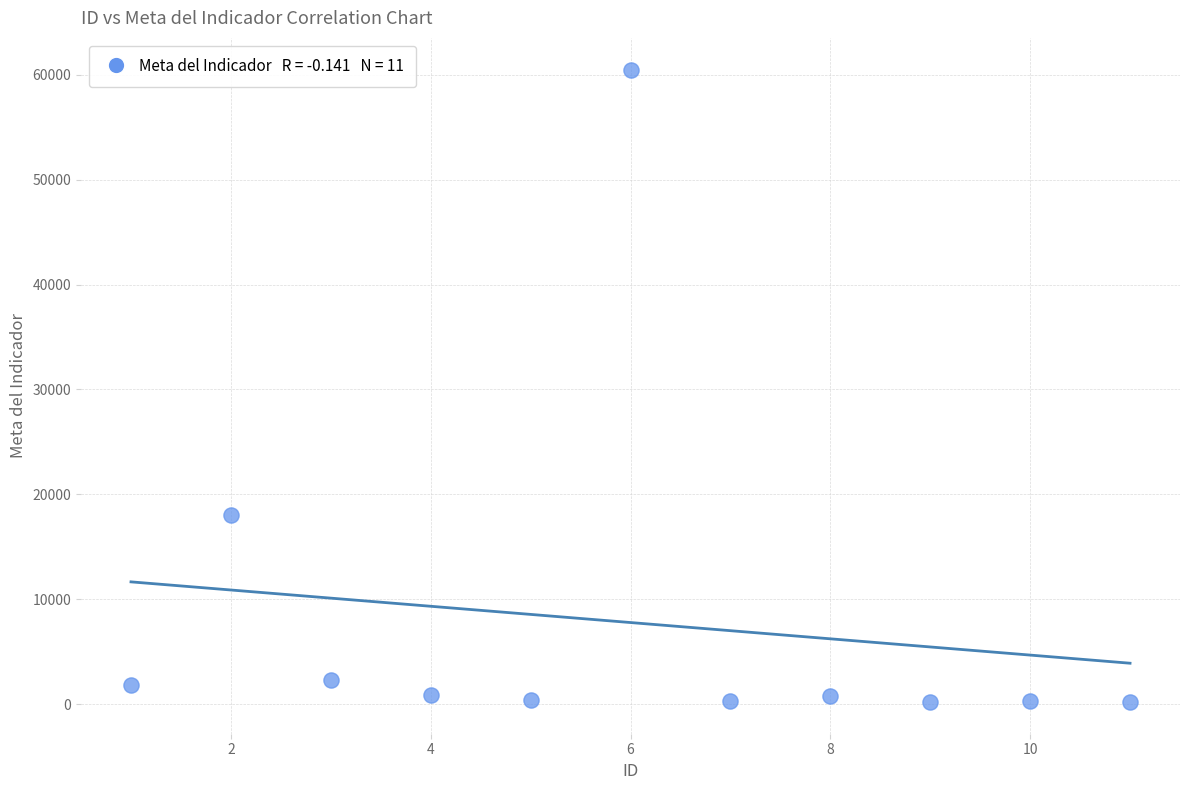

What is the average Y value?

7769